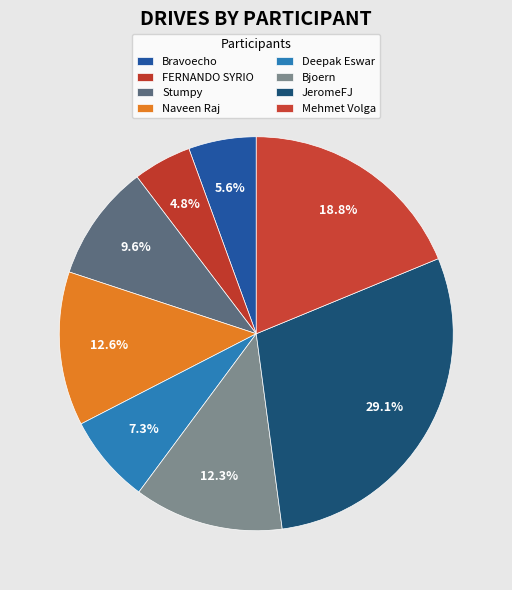

Which slice is the smallest?

FERNANDO SYRIO